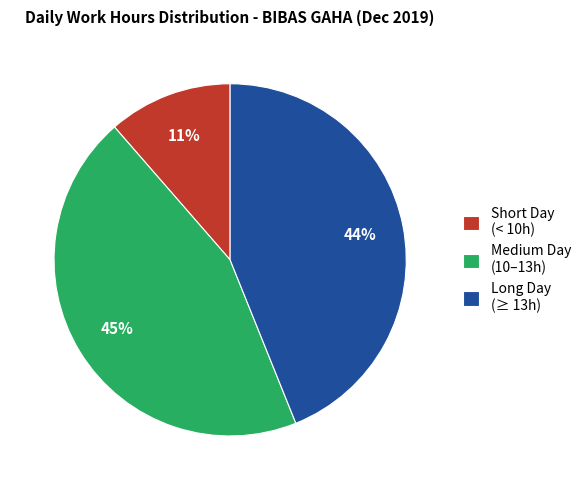

Which has a higher value, Short Day (< 10h) or Long Day (≥ 13h)?

Long Day (≥ 13h)